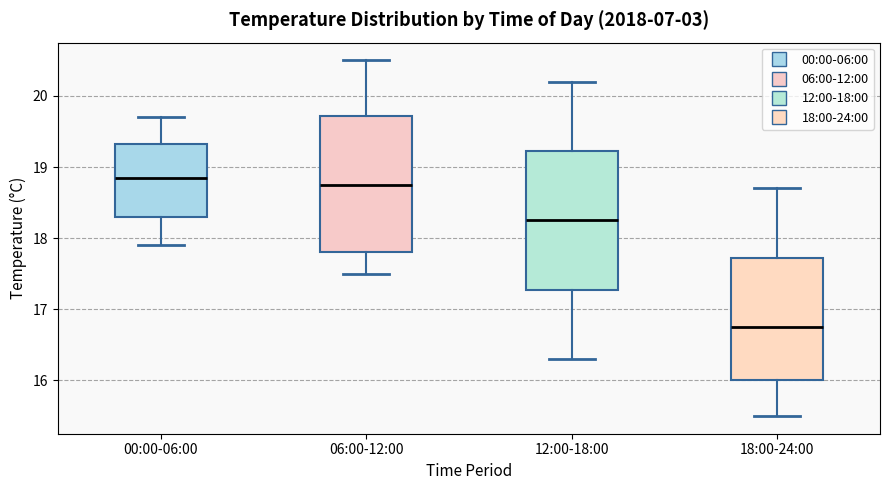

Which box's median line is the lowest?

18:00-24:00